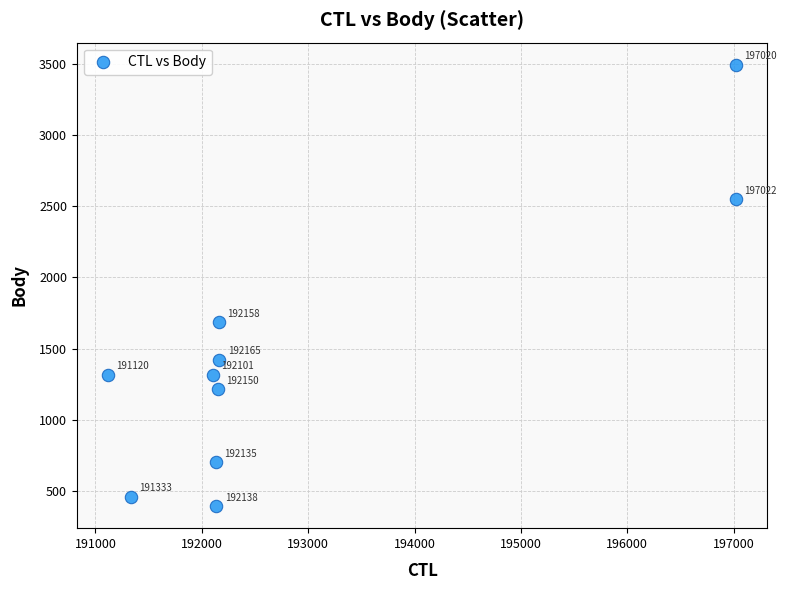

What Y value in the scatter plot is closest to 1944?

1686